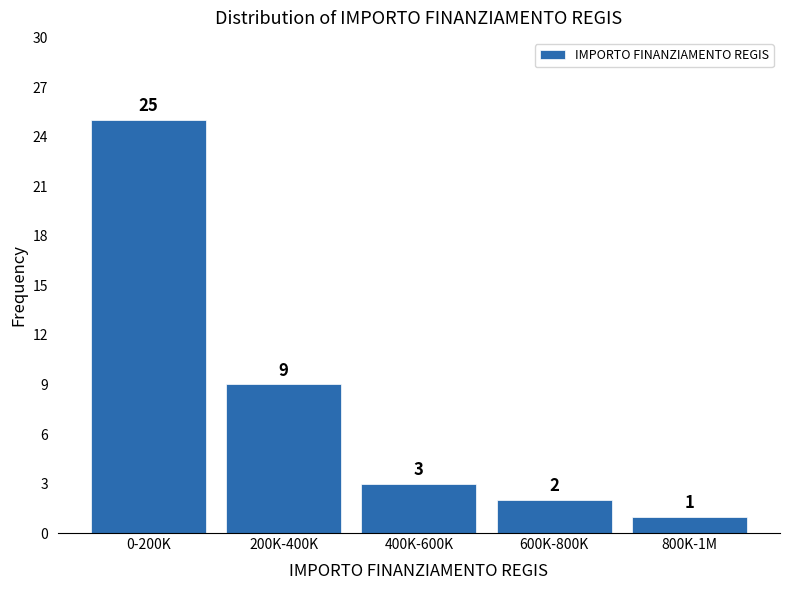

Reading left to right, what are all the values shown in this chart?

0-200K=25	200K-400K=9	400K-600K=3	600K-800K=2	800K-1M=1